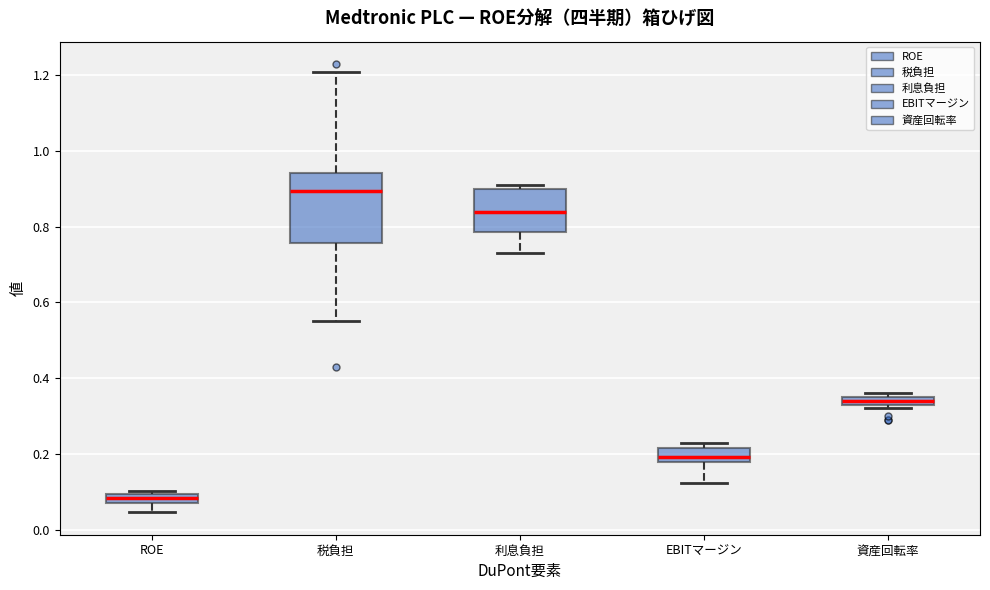

Which box has the lowest median line?

ROE